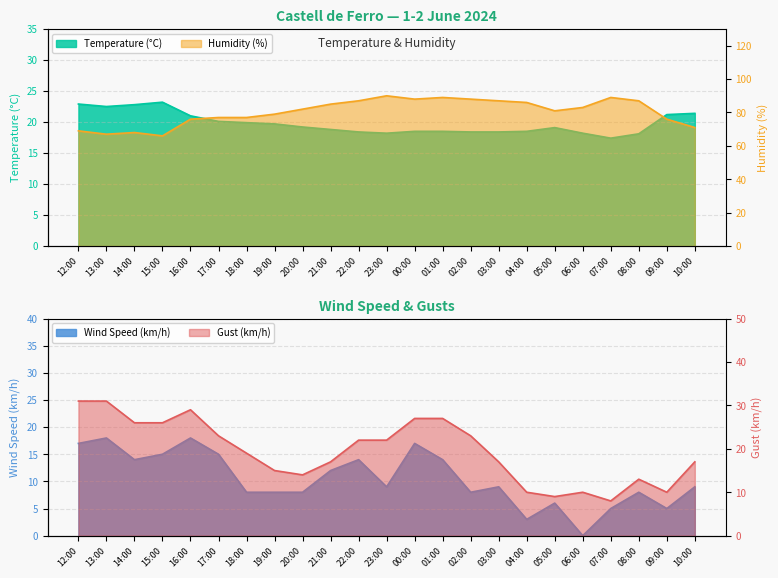

Between 20:00 and 23:00, which series saw the biggest shift?

Humidity